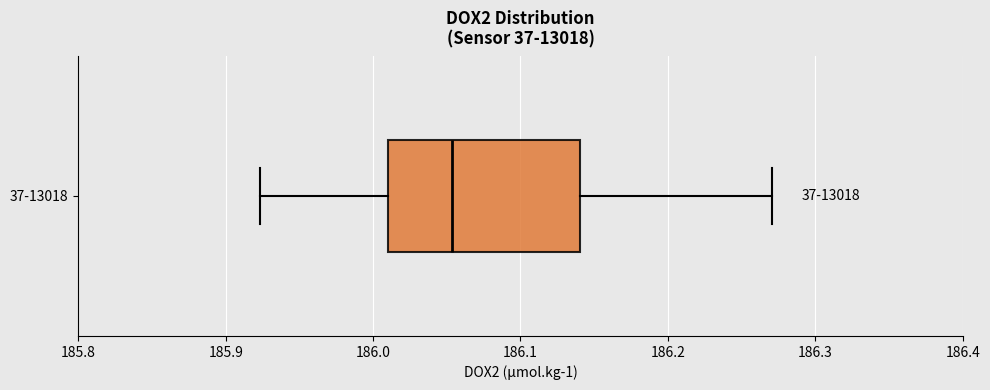

Where does the right whisker of the box for 37-13018 end on the x-axis? The values are not printed on the chart, so give them approximately, as read against the axis.

186.27